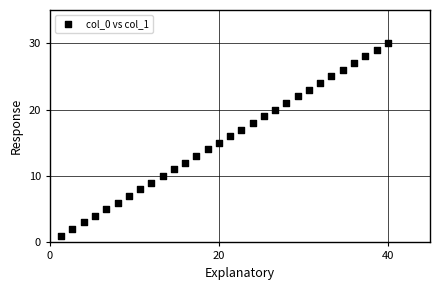

What is the range of Y values (max minus min)?

29